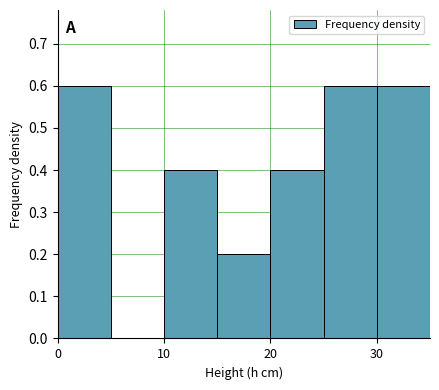

Reading left to right, transcribe this chart: for each bar, give the range it covers on the x-axis and its height. The values are not printed on the chart, so give them approximately, as read against the axis.

0 to 5: 0.6
5 to 10: 0
10 to 15: 0.4
15 to 20: 0.2
20 to 25: 0.4
25 to 30: 0.6
30 to 35: 0.6